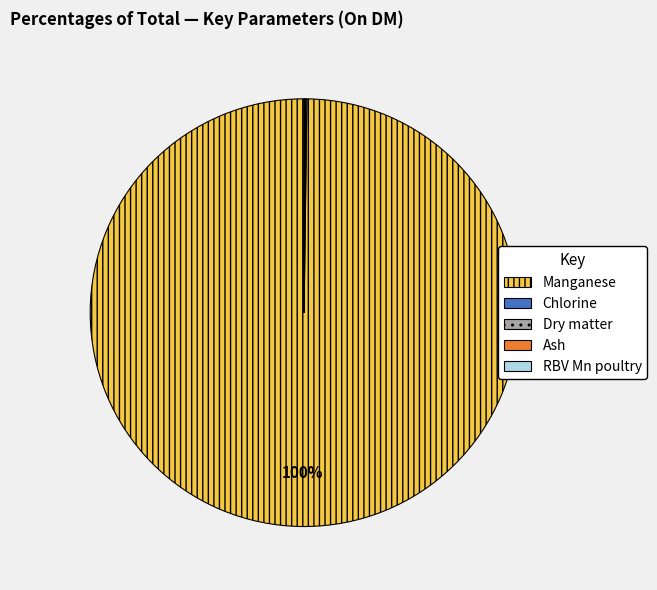

To the nearest percent, what is the average slice percentage?

20%